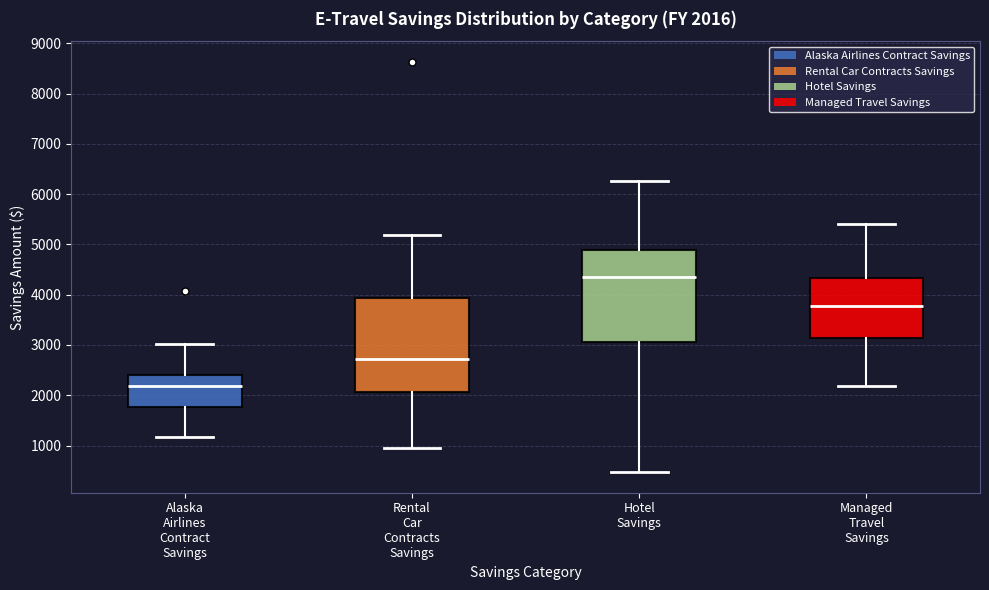

Which box has the highest median line?

Hotel Savings